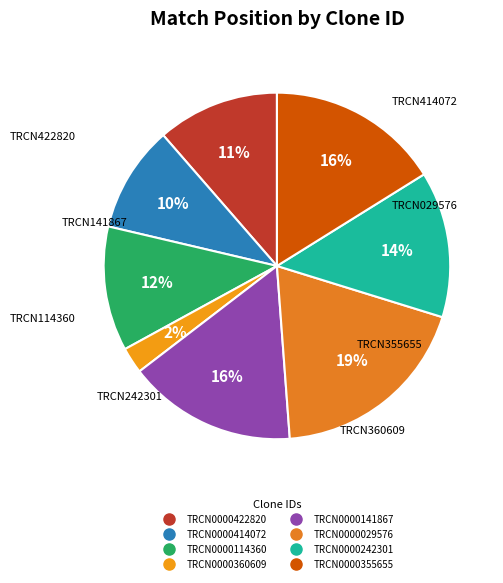

To the nearest percent, what percentage of the pie is TRCN0000029576?

19%